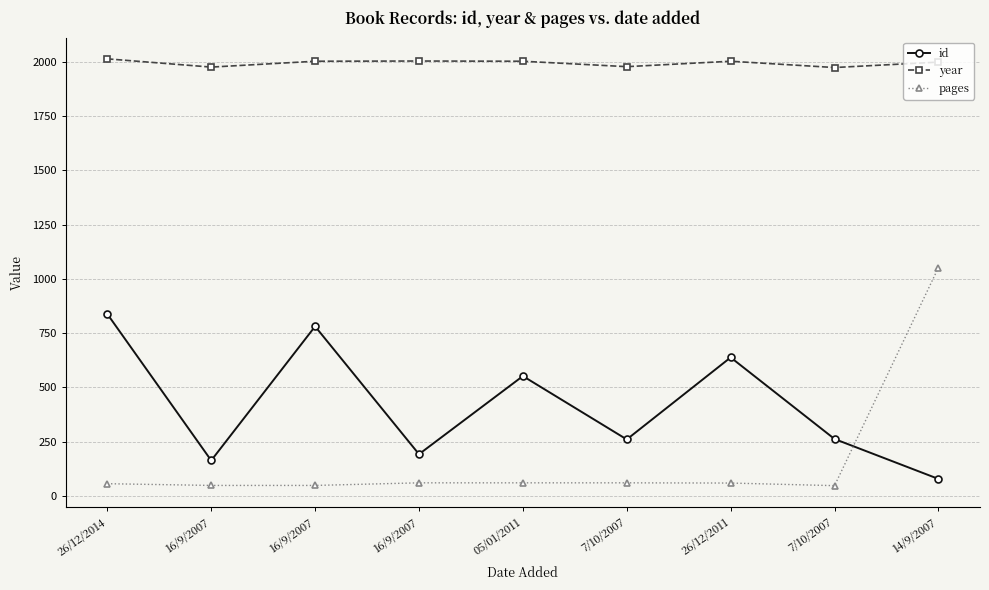

How many values in the year series are below 2003?

4